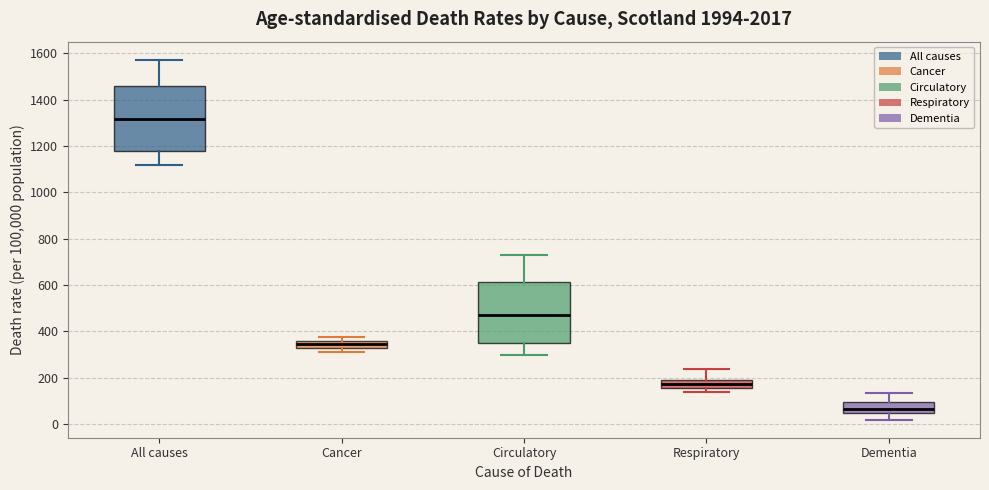

Reading left to right, transcribe this box plot: for each box, give where its median line is, the range the box spans, and where its two whiskers end, as read against the y-axis. The values are not printed on the chart, so give them approximately, as read against the axis.

All causes: median 1320, box 1180 to 1460, whiskers 1120 to 1580
Cancer: median 340, box 320 to 360, whiskers 320 (below the box's lower edge) to 380
Circulatory: median 460, box 340 to 620, whiskers 300 to 740
Respiratory: median 180, box 160 to 200, whiskers 140 to 240
Dementia: median 60, box 40 to 100, whiskers 20 to 140